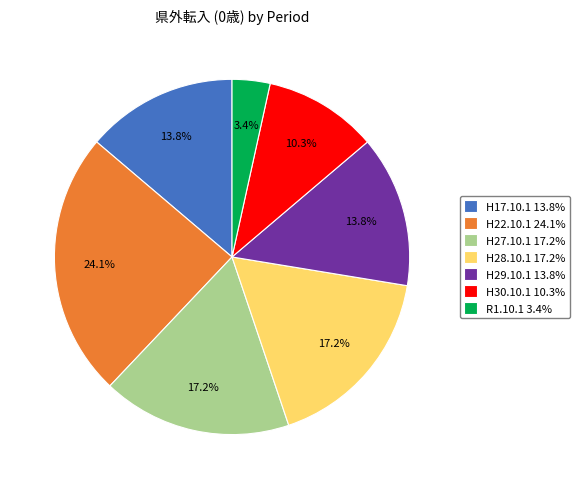

Is there any slice that represents more than half of the pie?

No